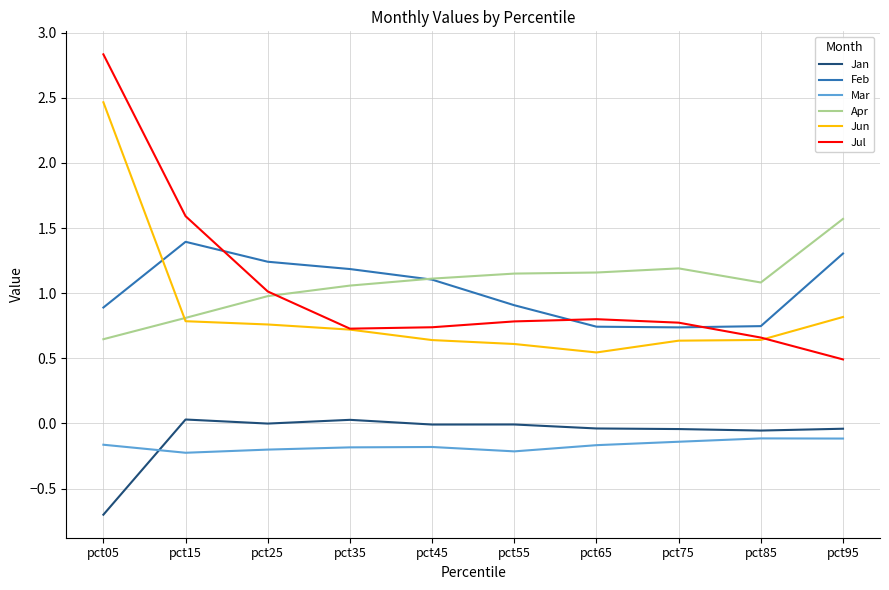

What is the maximum value for Apr?

1.6